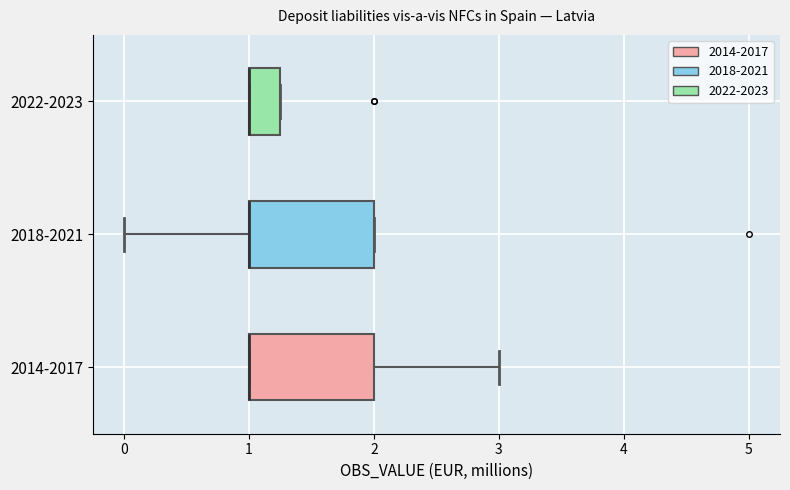

Reading bottom to top, transcribe this box plot: for each box, give where its median line is, the range the box spans, and where its two whiskers end, as read against the x-axis. The values are not printed on the chart, so give them approximately, as read against the axis.

2014-2017: median 1.0 (drawn on the box's left edge), box 1.0 to 2.0, whiskers 1.0 to 3.0
2018-2021: median 1.0 (drawn on the box's left edge), box 1.0 to 2.0, whiskers 0.0 to 2.0
2022-2023: median 1.0 (drawn on the box's left edge), box 1.0 to 1.3, whiskers 1.0 to 1.3